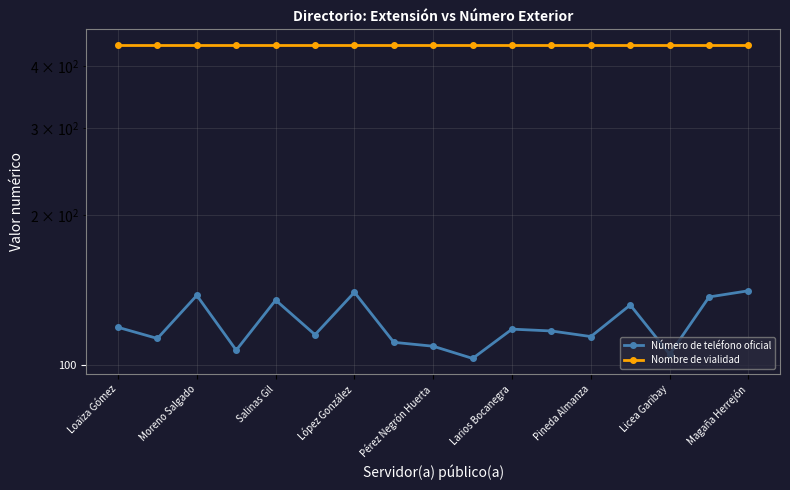

How many values in the Número de teléfono oficial series exceed 117?

8